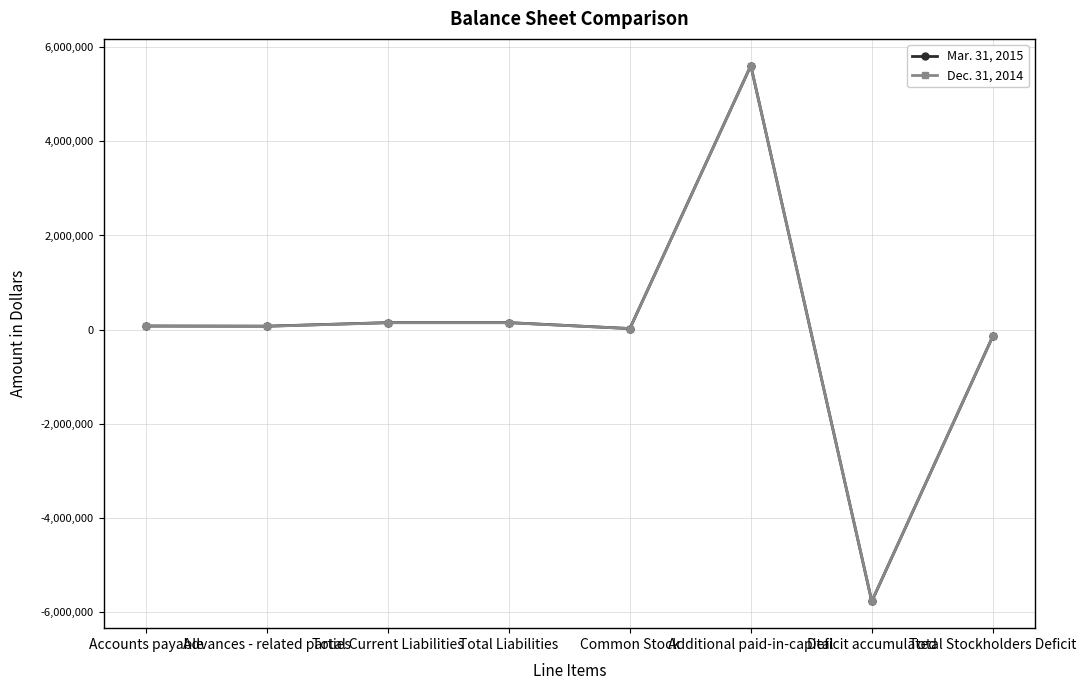

The value of Mar. 31, 2015 at Total Liabilities is 147452. True or false?

True